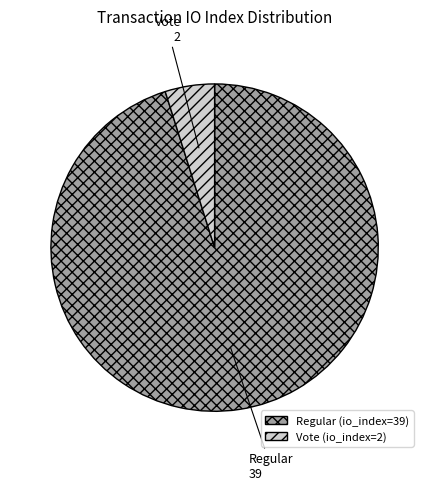

The Vote slice represents 16% of the pie. True or false?

False